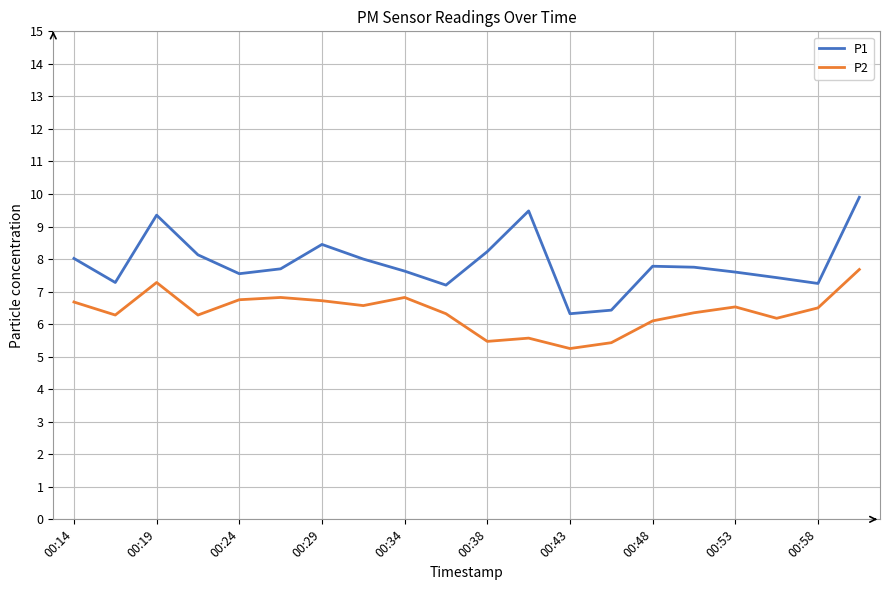

True or false: P1 and P2 intersect in this chart.

False